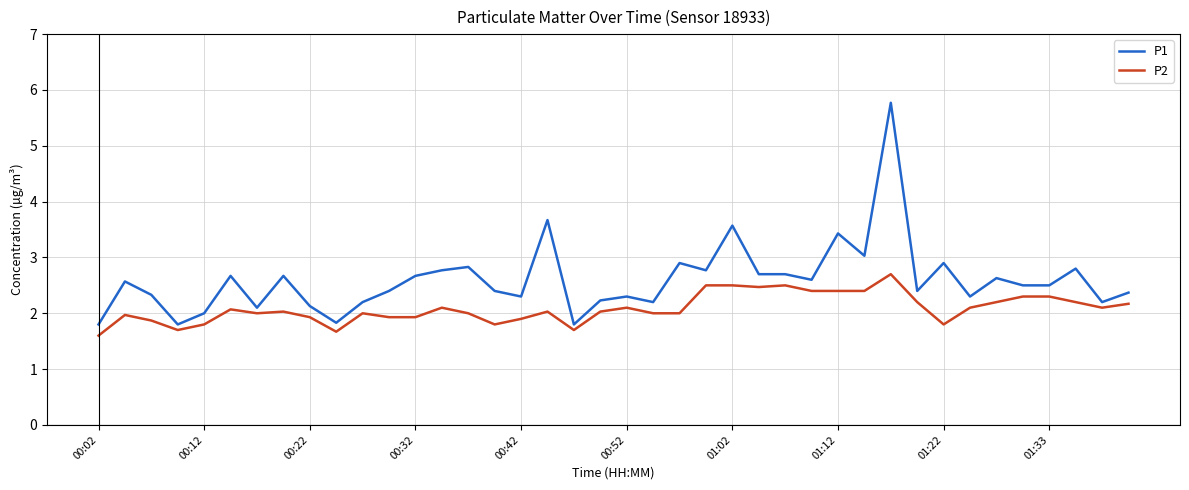

List the series in order of their overall mean, lowest first.

P2, P1